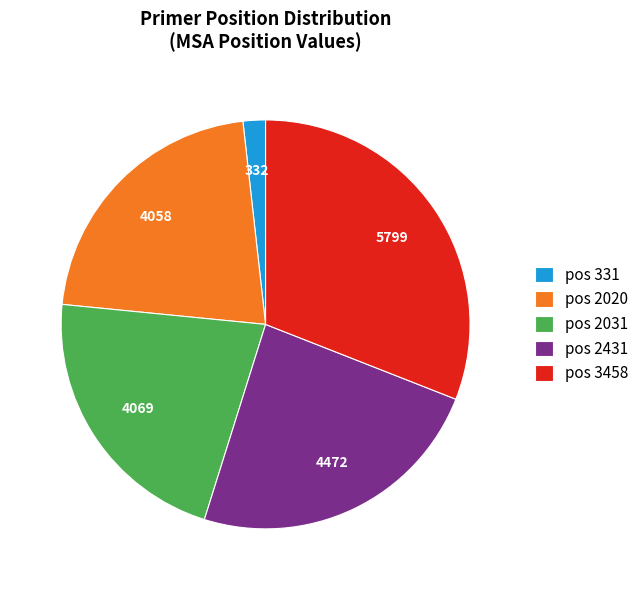

Which slice is the smallest?

pos 331